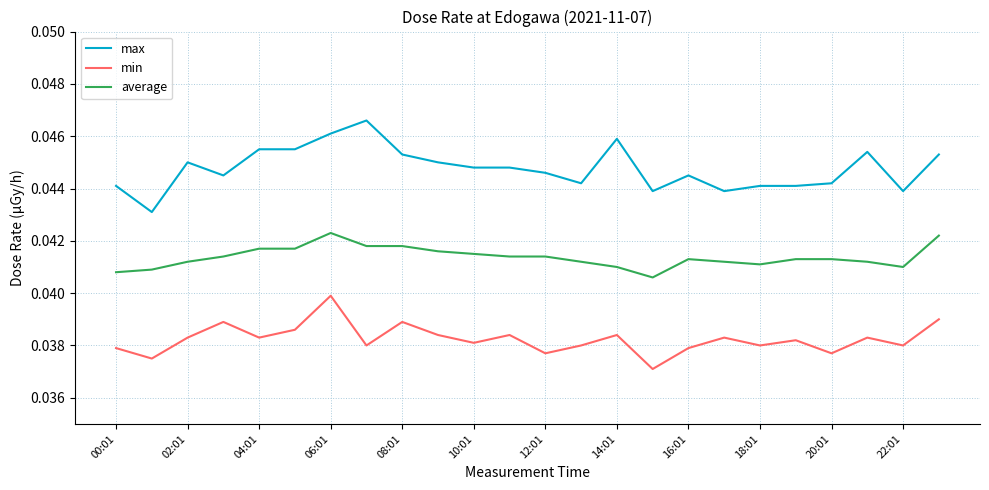

Does the chart have visible grid lines?

Yes